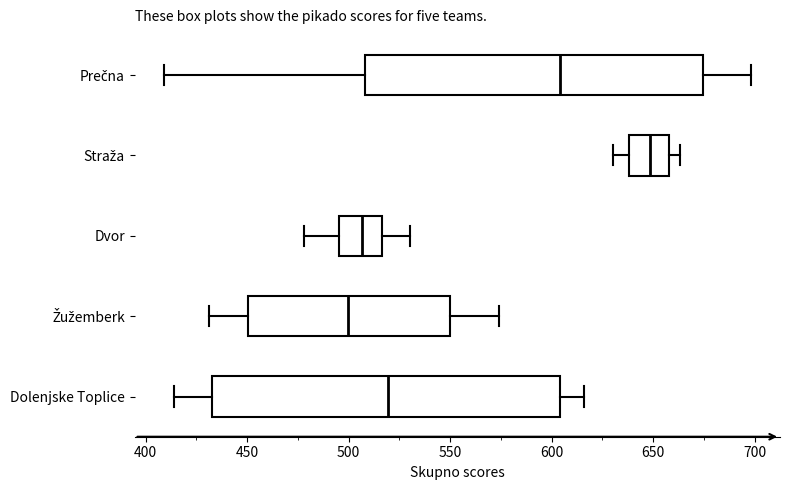

Where is the right edge of the box for Straža on the x-axis? The values are not printed on the chart, so give them approximately, as read against the axis.

660